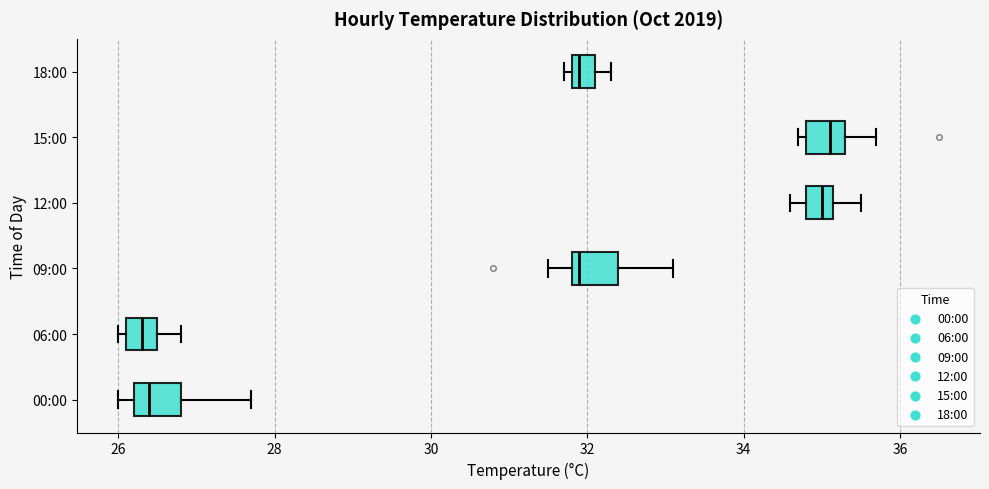

Where is the left edge of the box for 00:00 on the x-axis? The values are not printed on the chart, so give them approximately, as read against the axis.

26.2